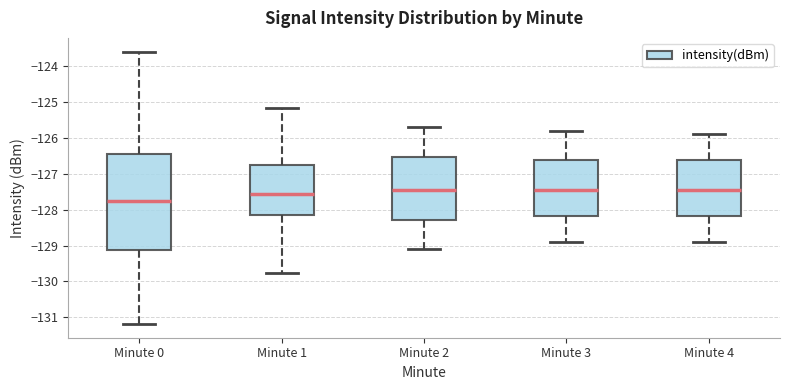

Where does the lower whisker of the box for Minute 1 end on the y-axis? The values are not printed on the chart, so give them approximately, as read against the axis.

-129.8